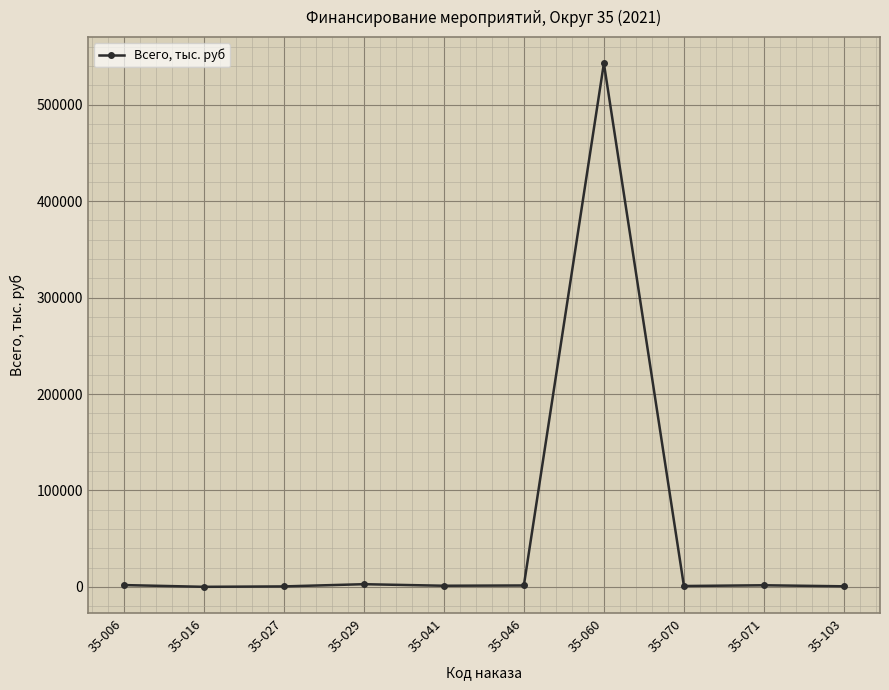

True or false: the data has more than 0 interior local peaks.

True